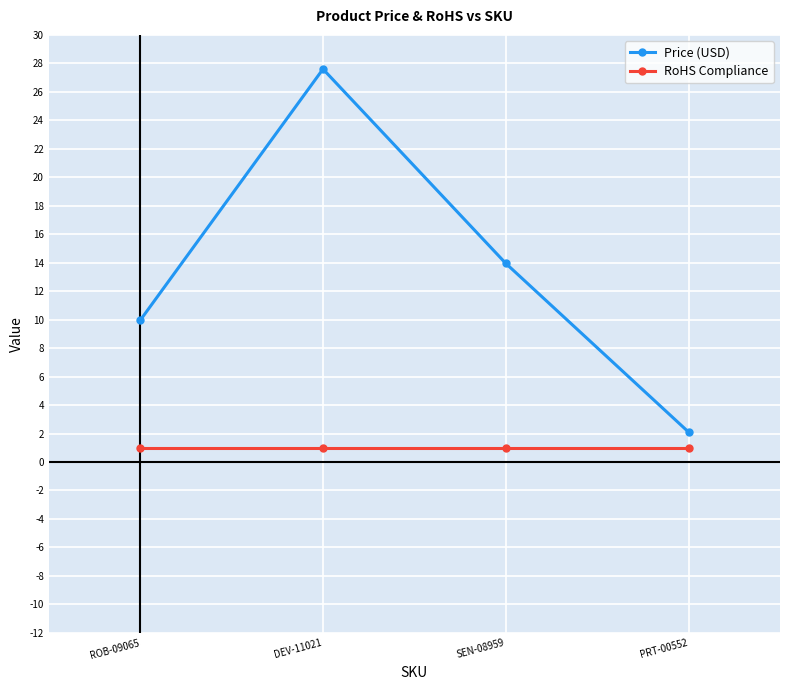

How many categories are shown in the chart?

4